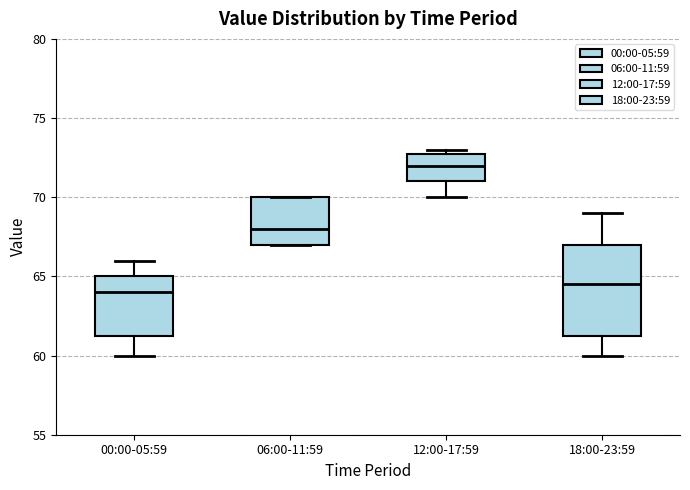

Comparing the boxes themselves (not the whiskers), which one is the tallest?

18:00-23:59